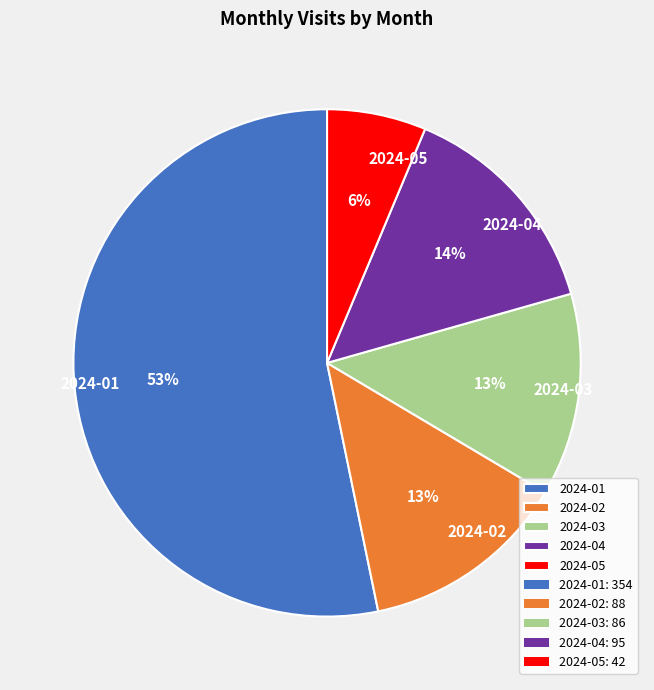

Count the number of slices in the pie.

5